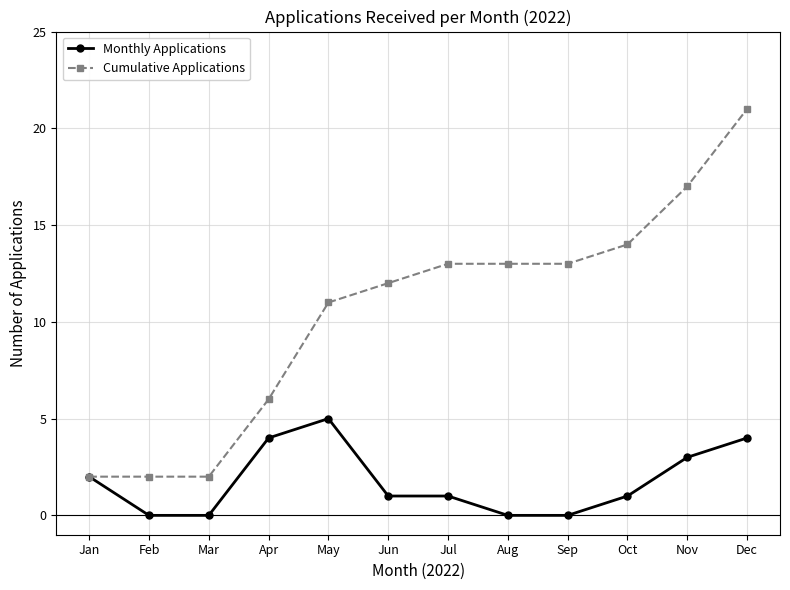

Which label corresponds to the largest value in the chart?

Dec